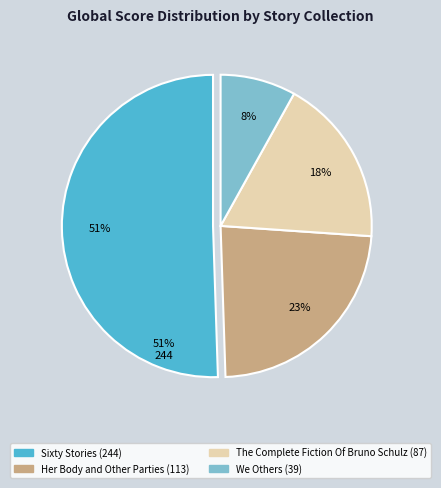

How many segments does this pie chart have?

4